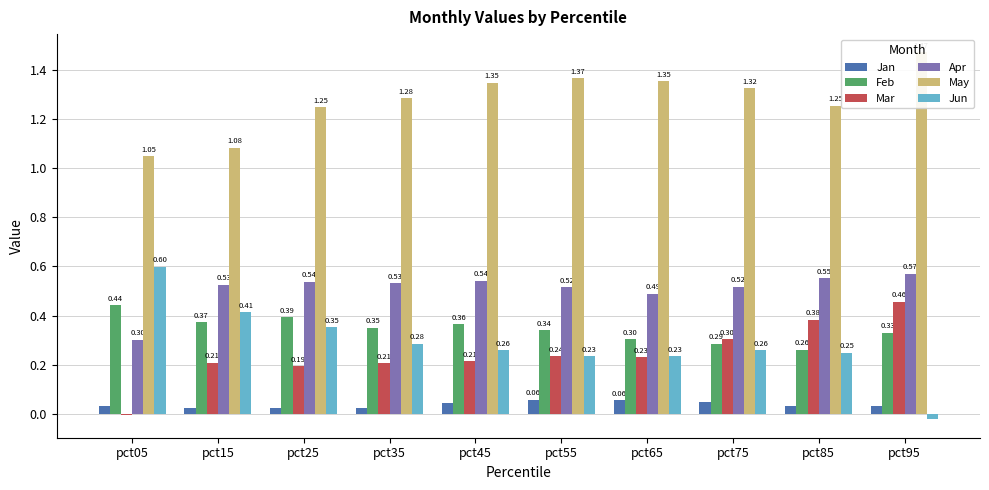

Which series has the largest total across all categories?

May